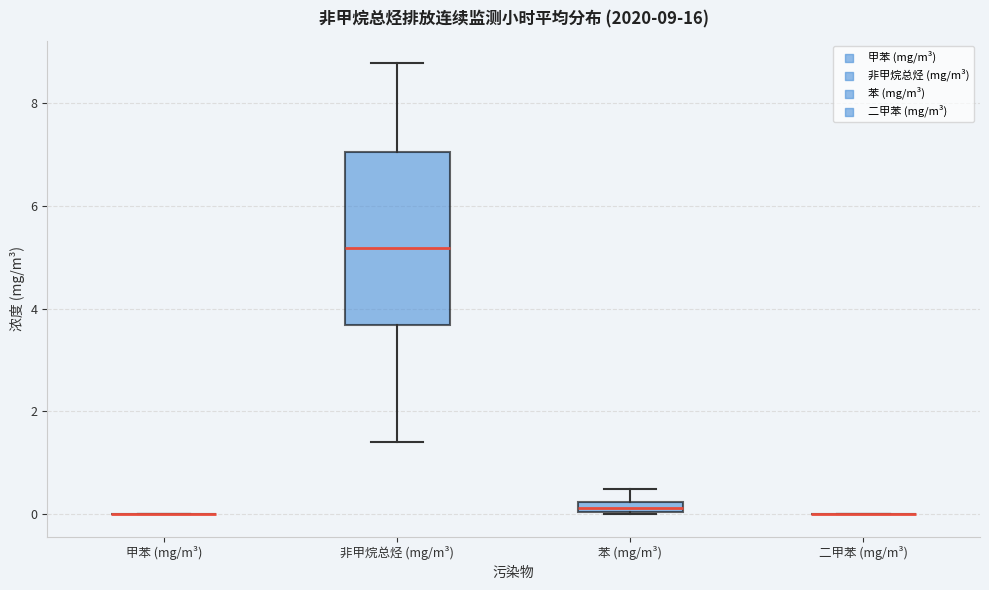

Comparing the boxes themselves (not the whiskers), which one is the tallest?

非甲烷总烃 (mg/m³)